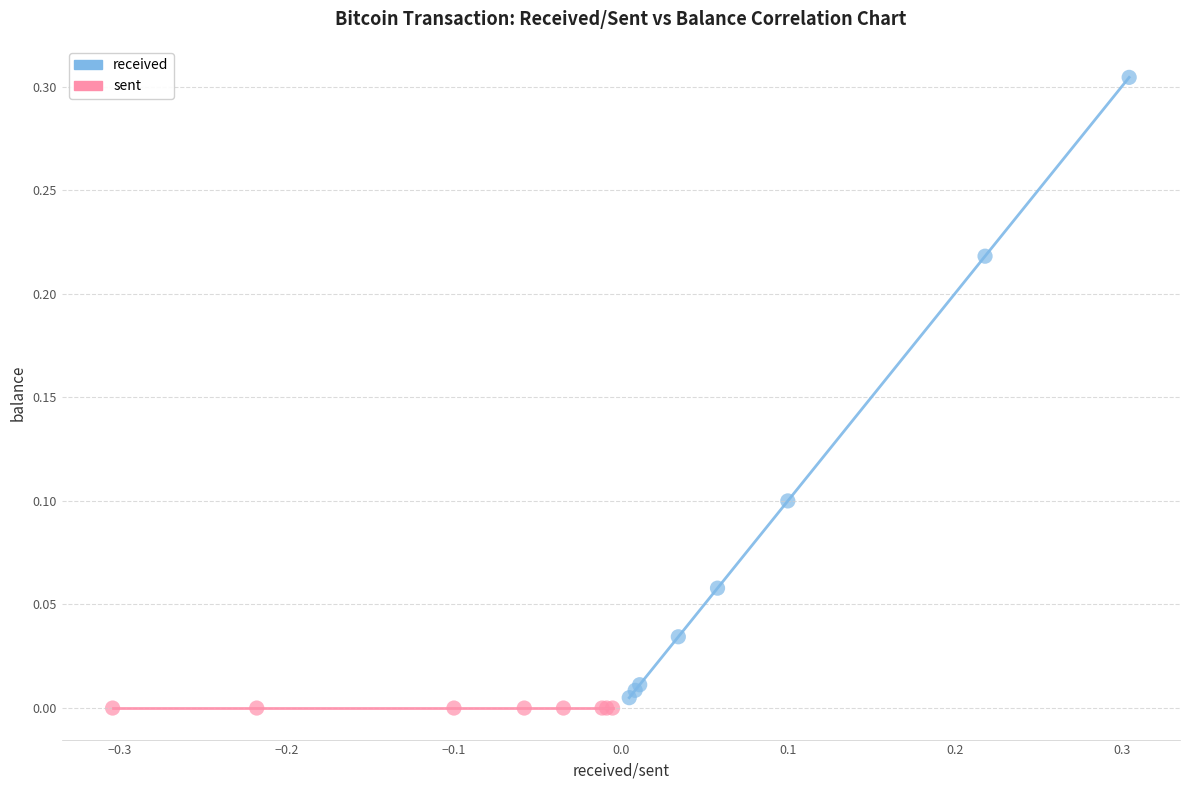

Which series reaches the maximum Y coordinate?

received